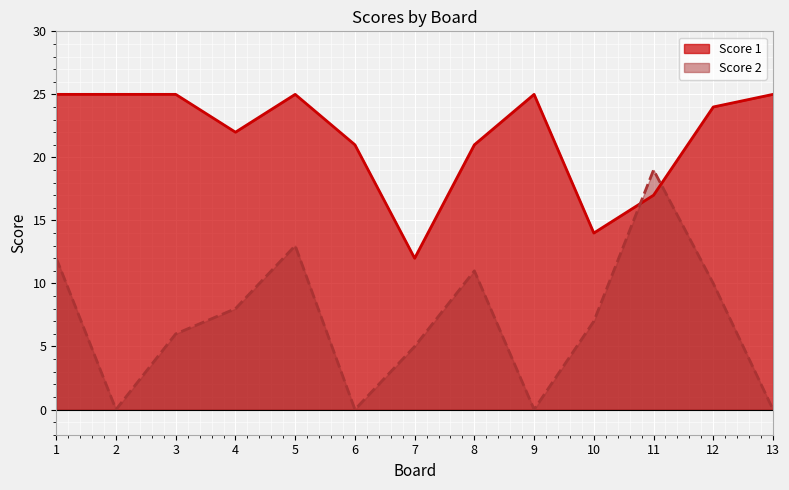

Reading right to left, what are all the values shown in this chart?

Score 1: 13=25	12=24	11=17	10=14	9=25	8=21	7=12	6=21	5=25	4=22	3=25	2=25	1=25
Score 2: 13=0	12=10	11=19	10=7	9=0	8=11	7=5	6=0	5=13	4=8	3=6	2=0	1=12